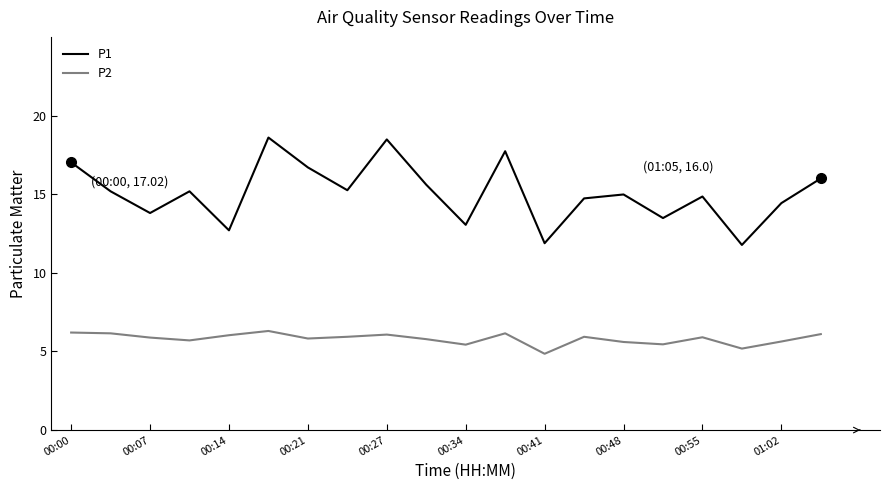

Which series has the largest range (max minus min)?

P1